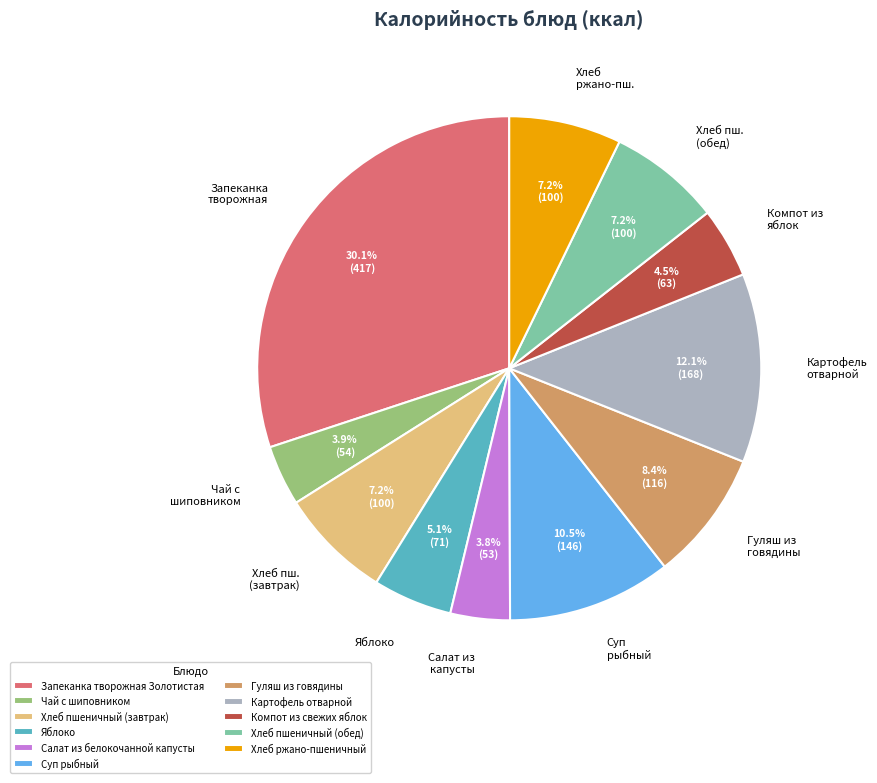

What percentage do Салат из белокочанной капусты and Чай с шиповником together represent?

7.7%